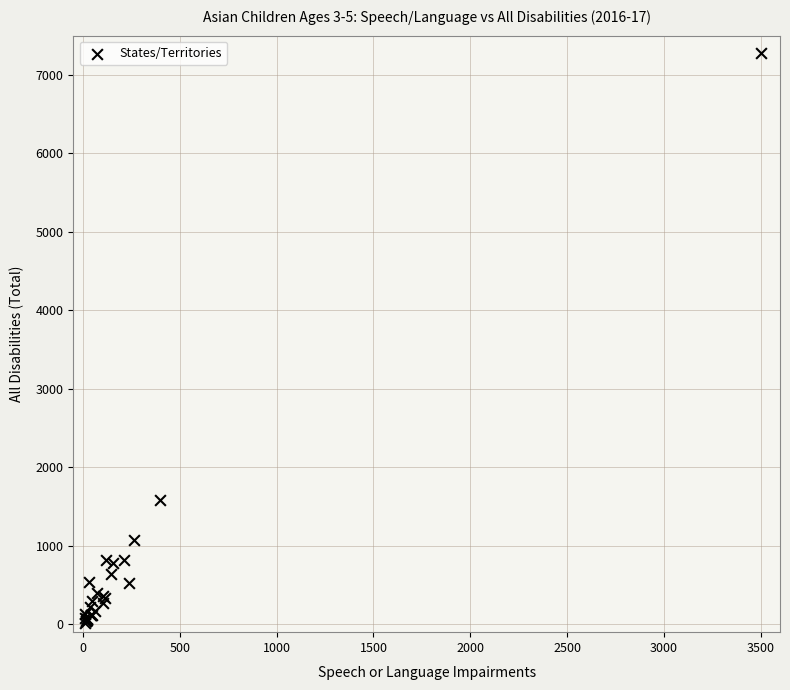

What Y value in the scatter plot is closest to 3652?

1589